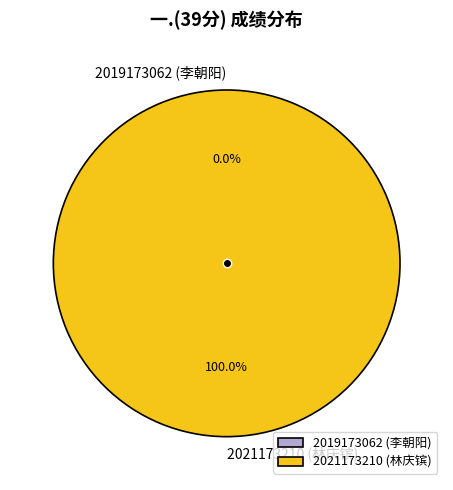

Which has a higher value, 2021173210 (林庆镔) or 2019173062 (李朝阳)?

2021173210 (林庆镔)